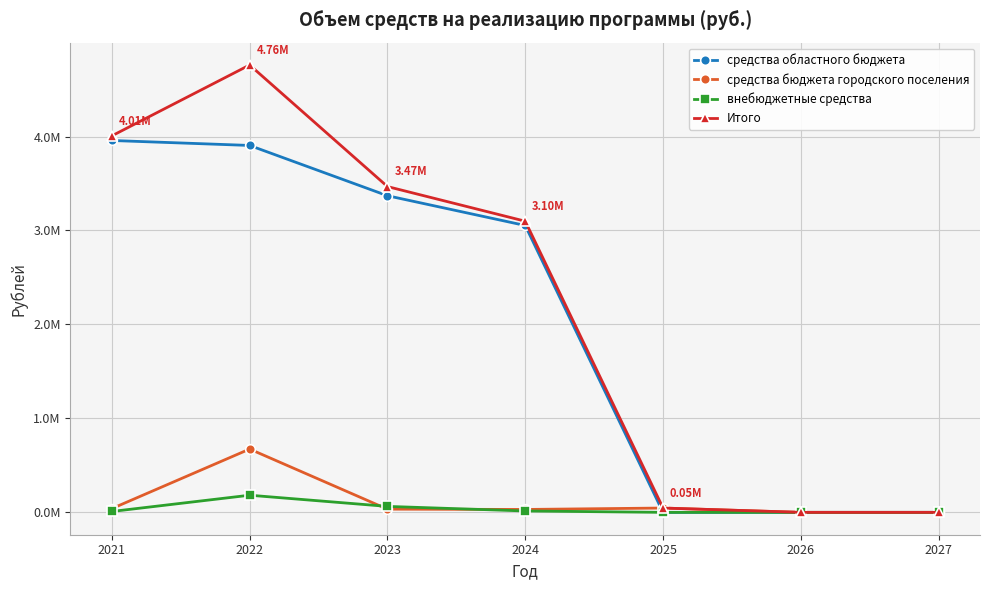

Rank the series at 2024 from highest to lowest value.

Итого, средства областного бюджета, средства бюджета городского поселения, внебюджетные средства